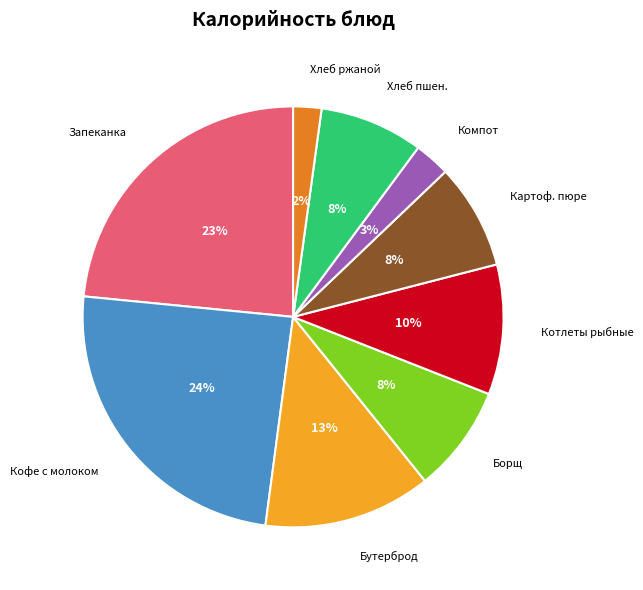

Is there any slice that represents more than half of the pie?

No